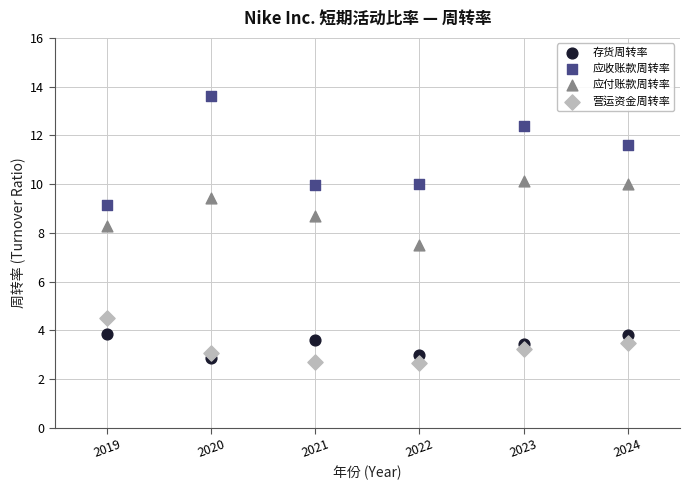

Across all data points, what is the range of X values (max minus min)?

5.0